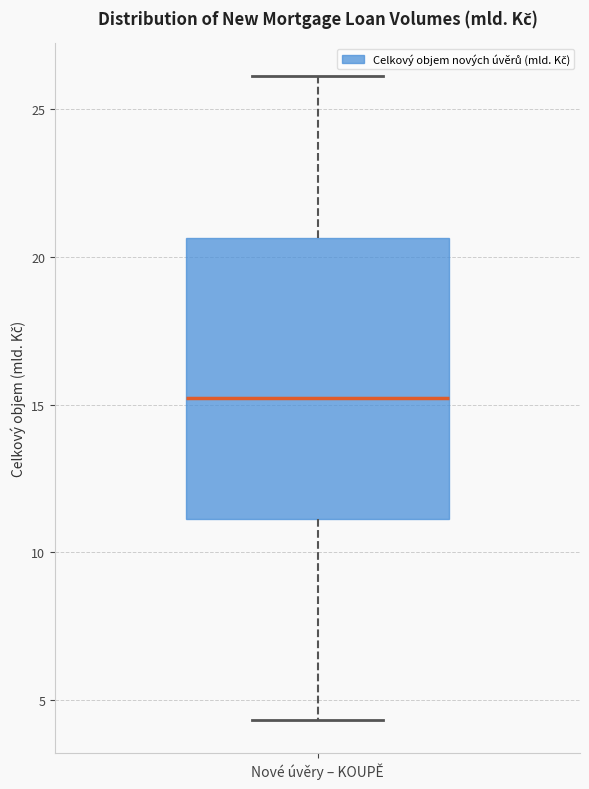

Where does the lower whisker of the box for Nové úvěry – KOUPĚ end on the y-axis? The values are not printed on the chart, so give them approximately, as read against the axis.

4.5